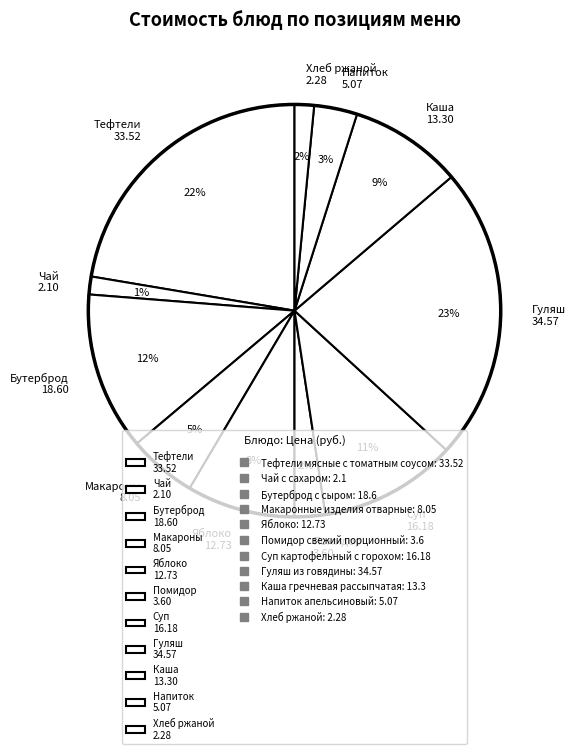

How many segments does this pie chart have?

11